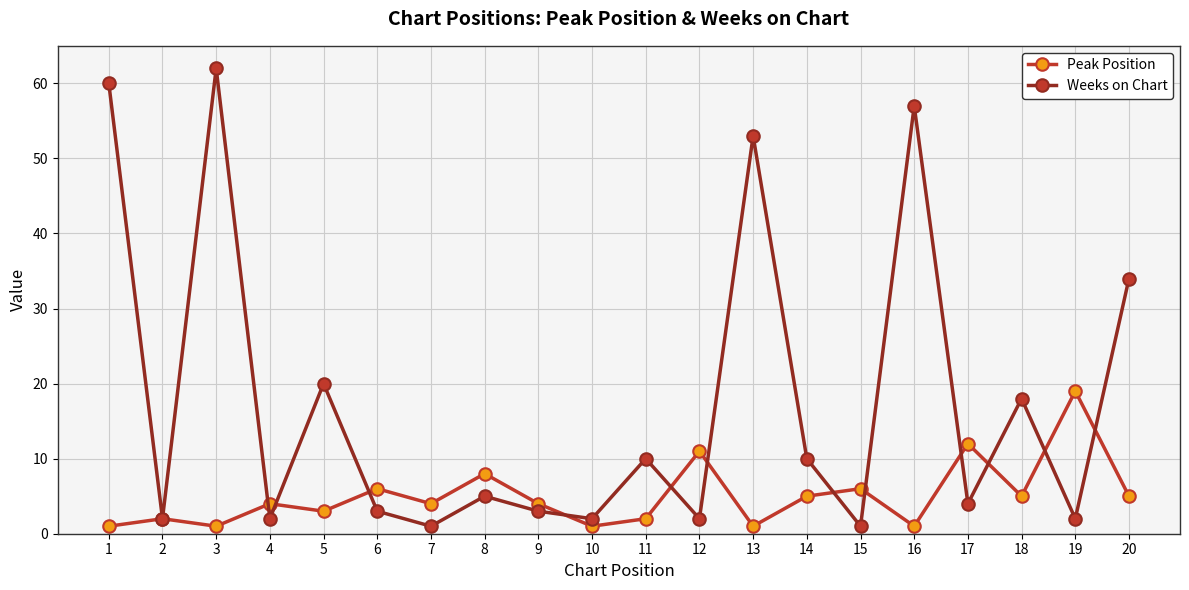

How many series are shown in this chart?

2